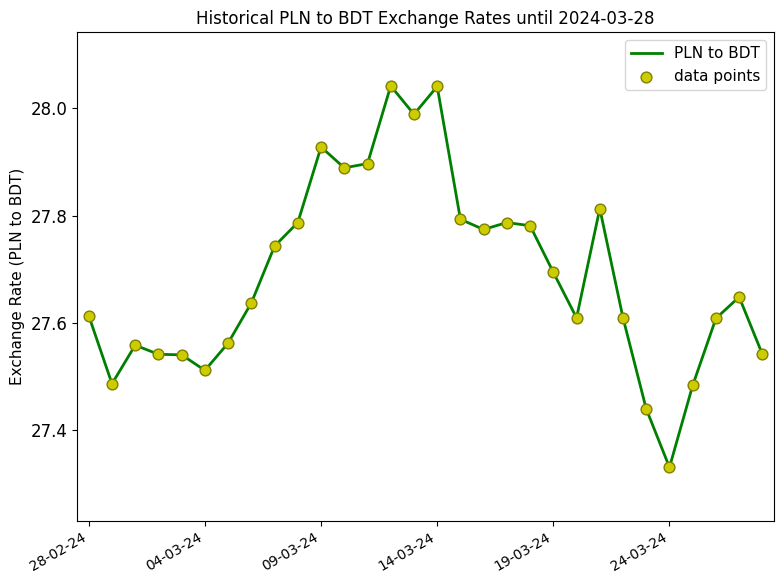

What is the difference between the maximum and minimum values?

0.7